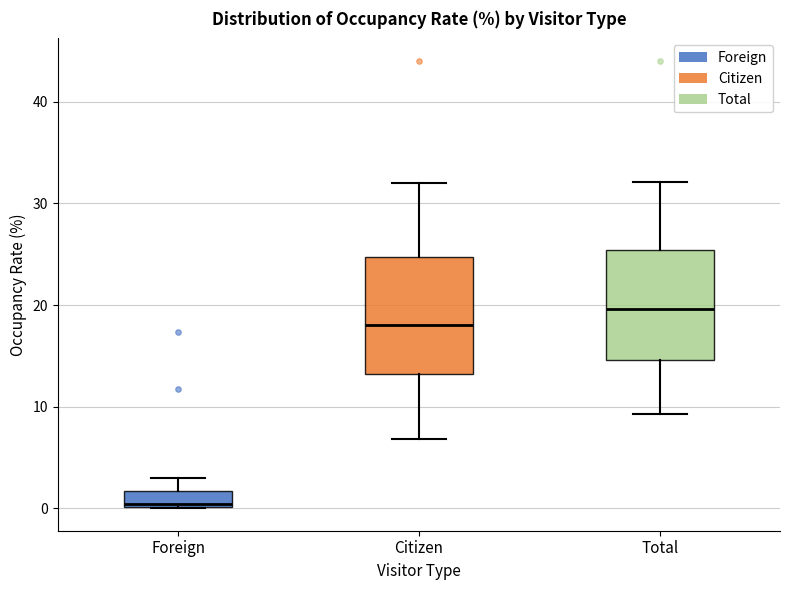

Where does the lower whisker of the box for Total end on the y-axis? The values are not printed on the chart, so give them approximately, as read against the axis.

9